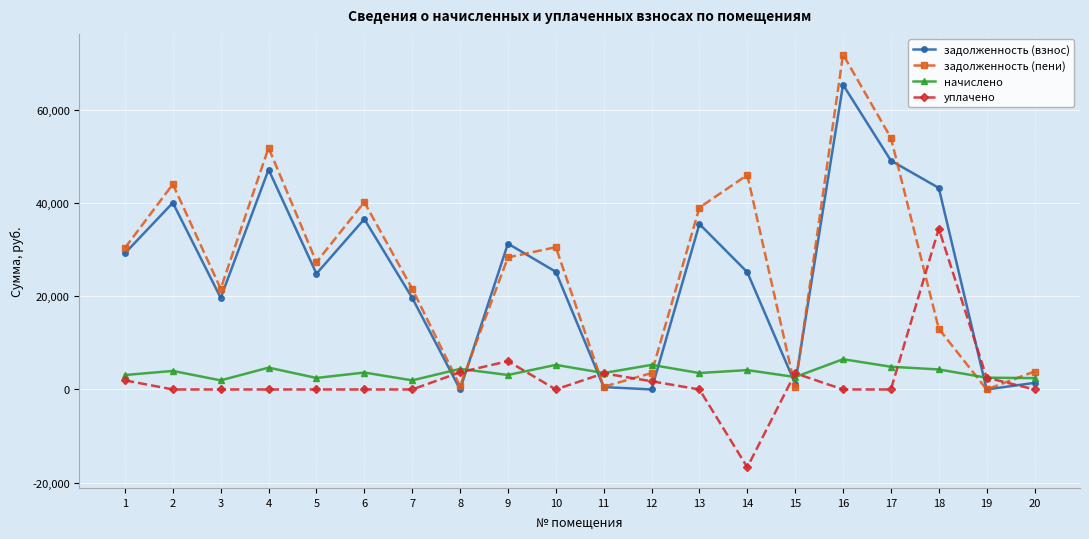

At which category is the sum across all series the highest?

16